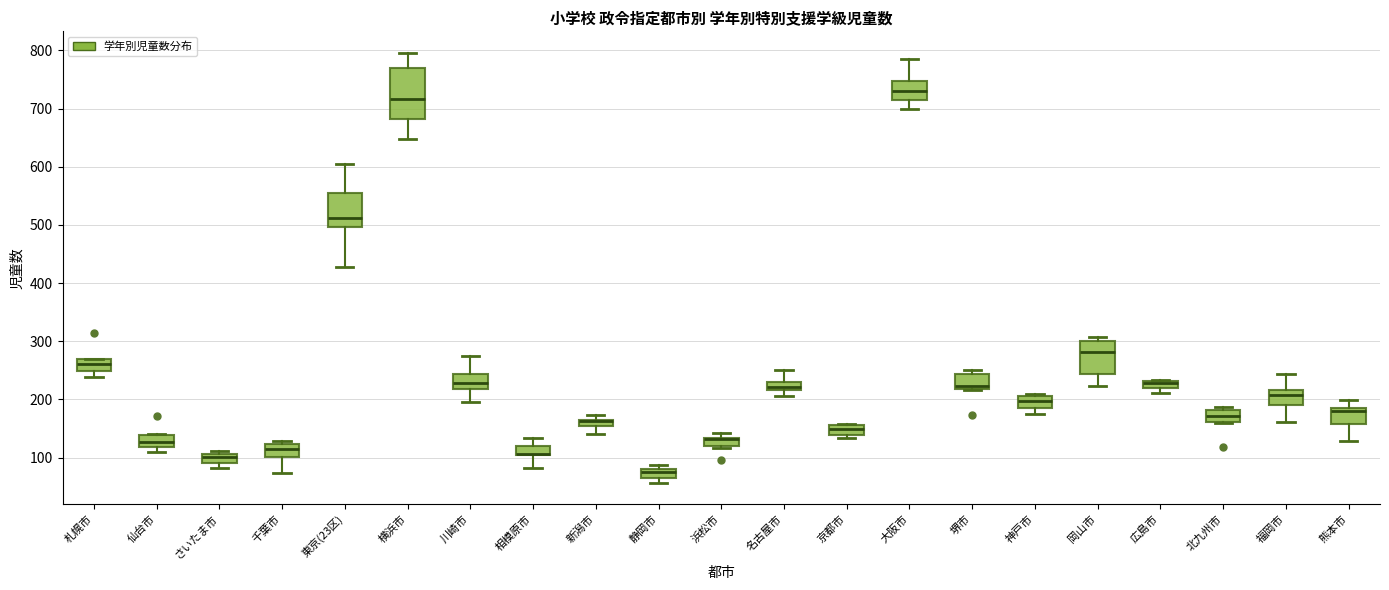

Comparing the boxes themselves (not the whiskers), which one is the tallest?

横浜市